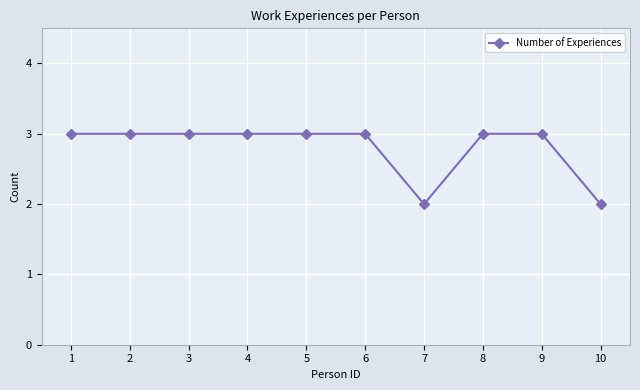

Reading left to right, what are all the values shown in this chart?

3	3	3	3	3	3	2	3	3	2